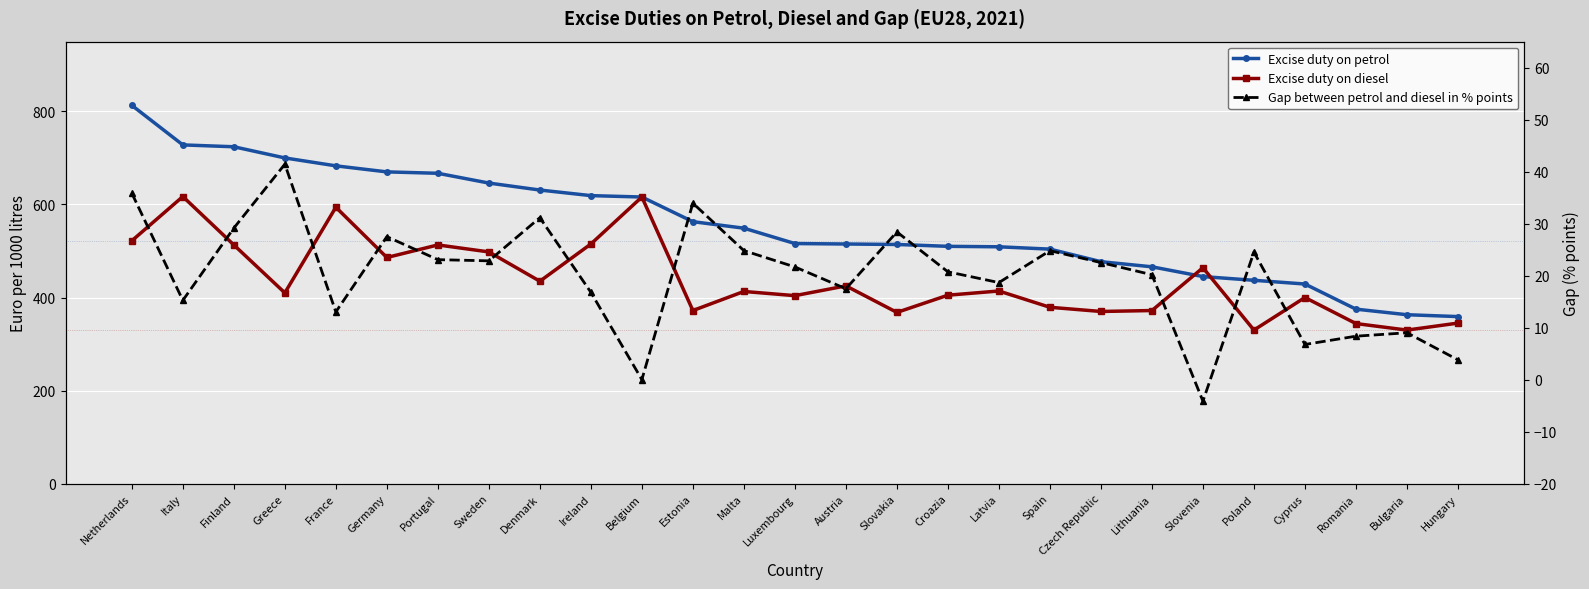

Does the chart display data point markers on the line(s)?

Yes